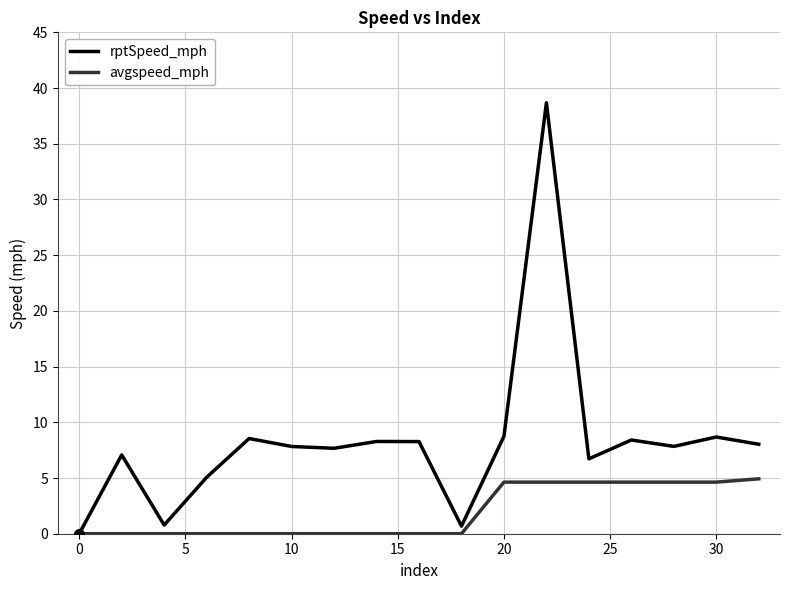

Rank the series by their maximum value, from highest to lowest.

rptSpeed_mph, avgspeed_mph